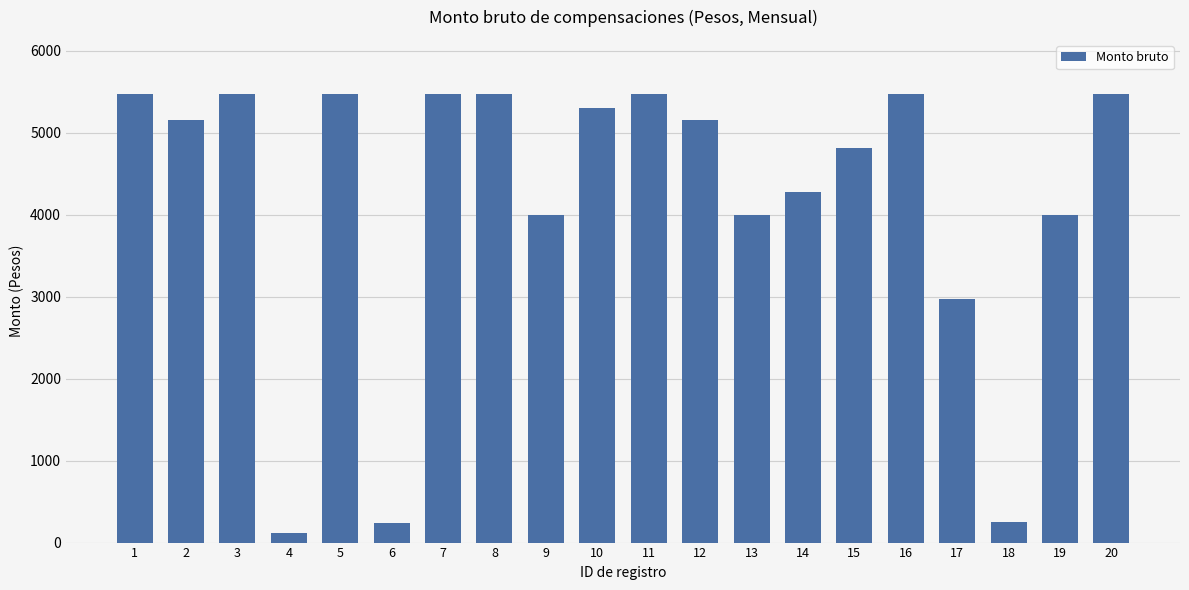

How many series are shown in this chart?

1